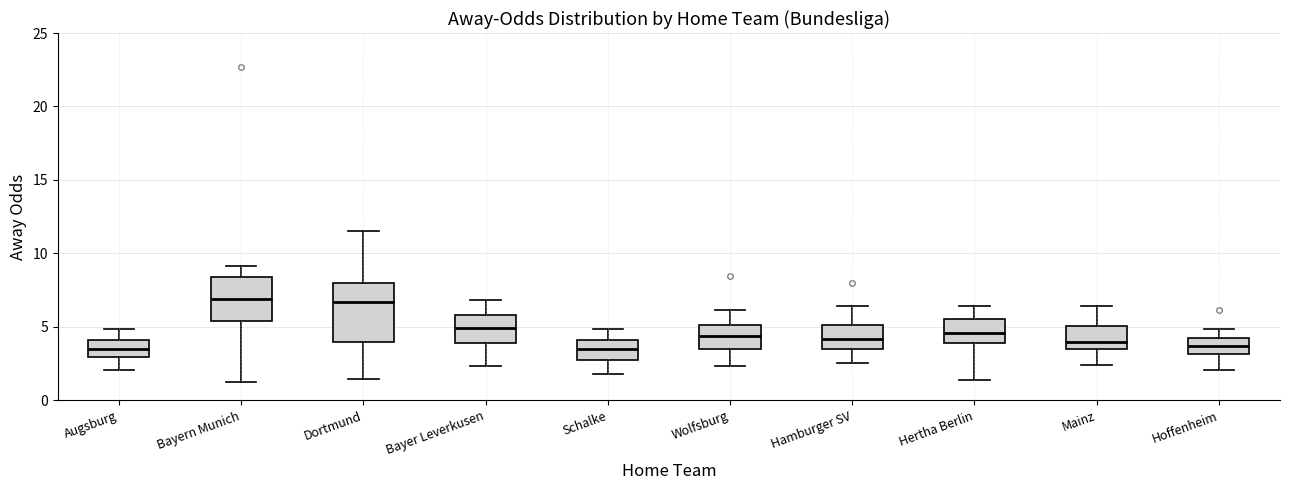

Reading left to right, read every box against the y-axis: the position of its median line, the range the box covers, and the ends of its whiskers. The values are not printed on the chart, so give them approximately, as read against the axis.

Augsburg: median 3.5, box 3.0 to 4.0, whiskers 2.0 to 5.0
Bayern Munich: median 7.0, box 5.5 to 8.5, whiskers 1.0 to 9.0
Dortmund: median 6.5, box 4.0 to 8.0, whiskers 1.5 to 11.5
Bayer Leverkusen: median 5.0, box 4.0 to 6.0, whiskers 2.5 to 7.0
Schalke: median 3.5, box 2.5 to 4.0, whiskers 2.0 to 5.0
Wolfsburg: median 4.5, box 3.5 to 5.0, whiskers 2.5 to 6.0
Hamburger SV: median 4.0, box 3.5 to 5.0, whiskers 2.5 to 6.5
Hertha Berlin: median 4.5, box 4.0 to 5.5, whiskers 1.5 to 6.5
Mainz: median 4.0, box 3.5 to 5.0, whiskers 2.5 to 6.5
Hoffenheim: median 3.5, box 3.0 to 4.0, whiskers 2.0 to 5.0